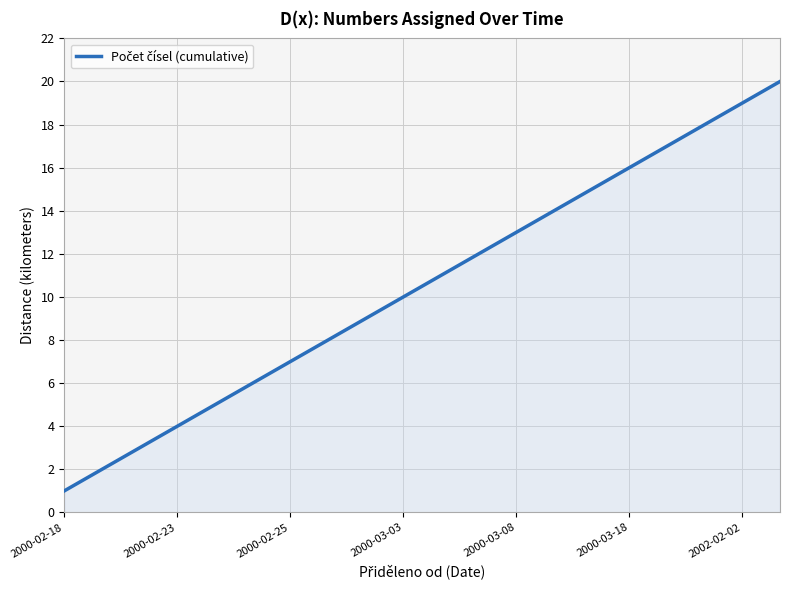

What is the greatest value displayed?

20